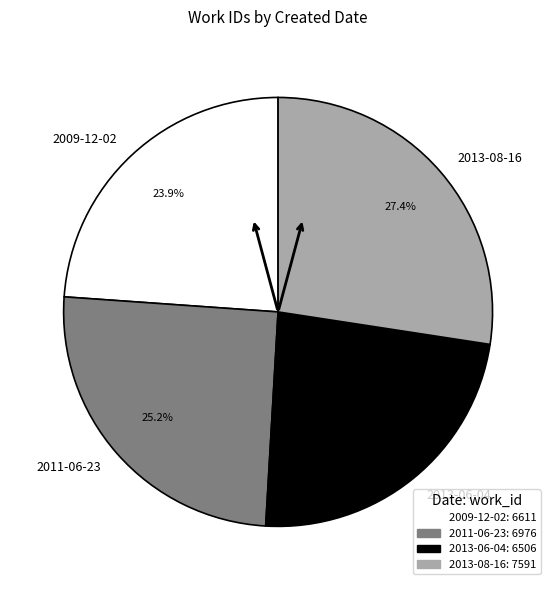

How many segments does this pie chart have?

4